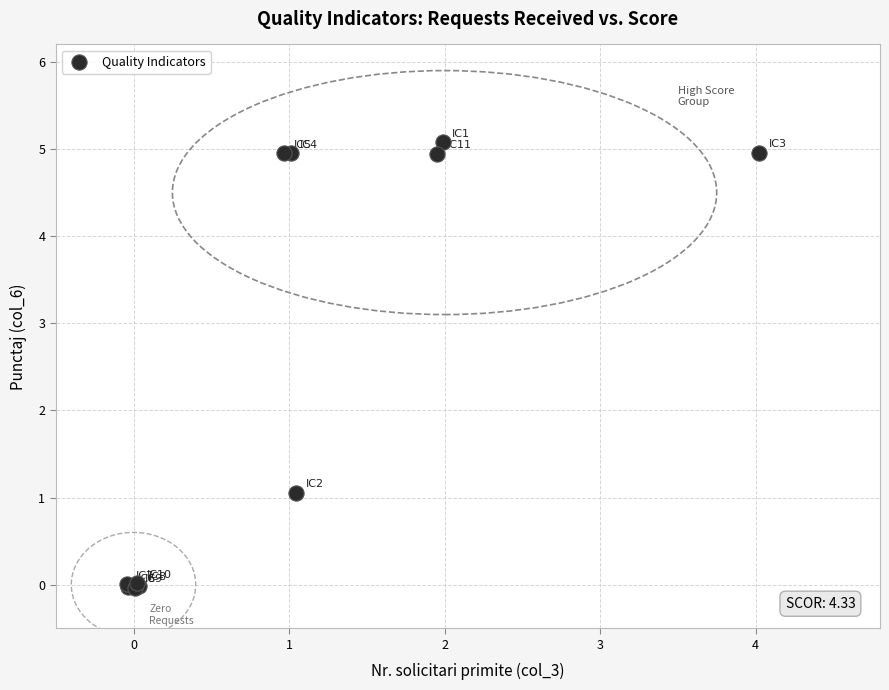

What Y value in the scatter plot is closest to 2?

1.1